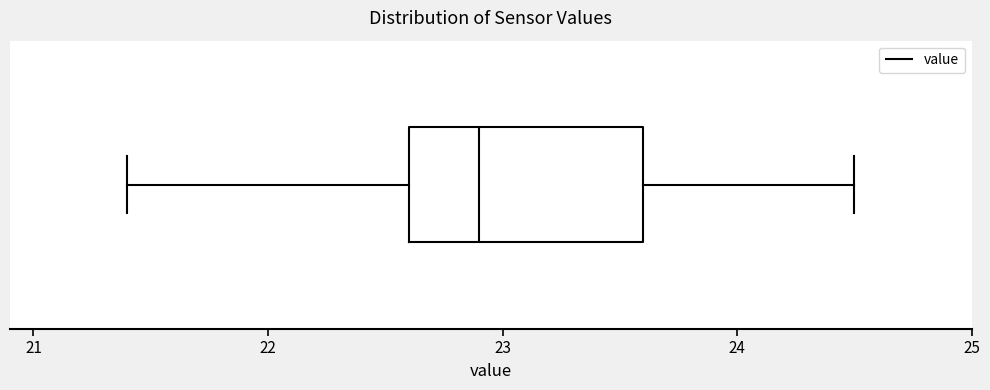

Where is the left edge of the box on the x-axis? The values are not printed on the chart, so give them approximately, as read against the axis.

22.6